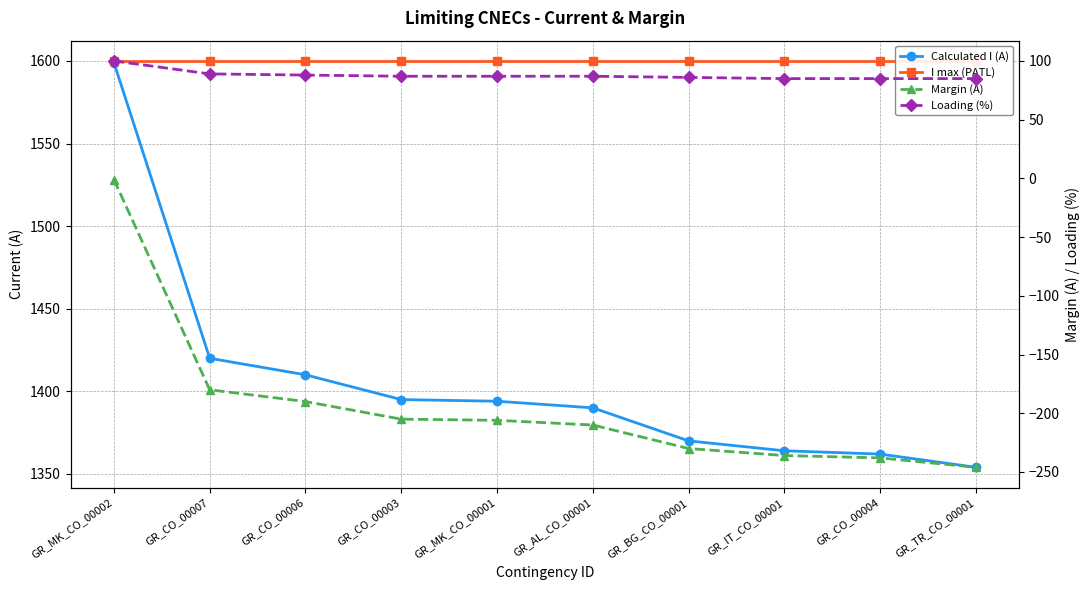

True or false: Calculated I (A) has a value of 802 at GR_MK_CO_00002.

False